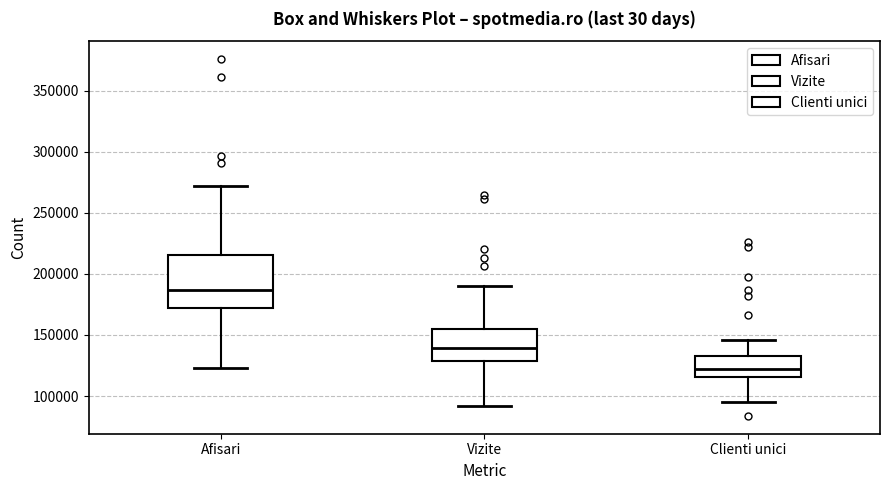

Comparing the boxes themselves (not the whiskers), which one is the tallest?

Afisari